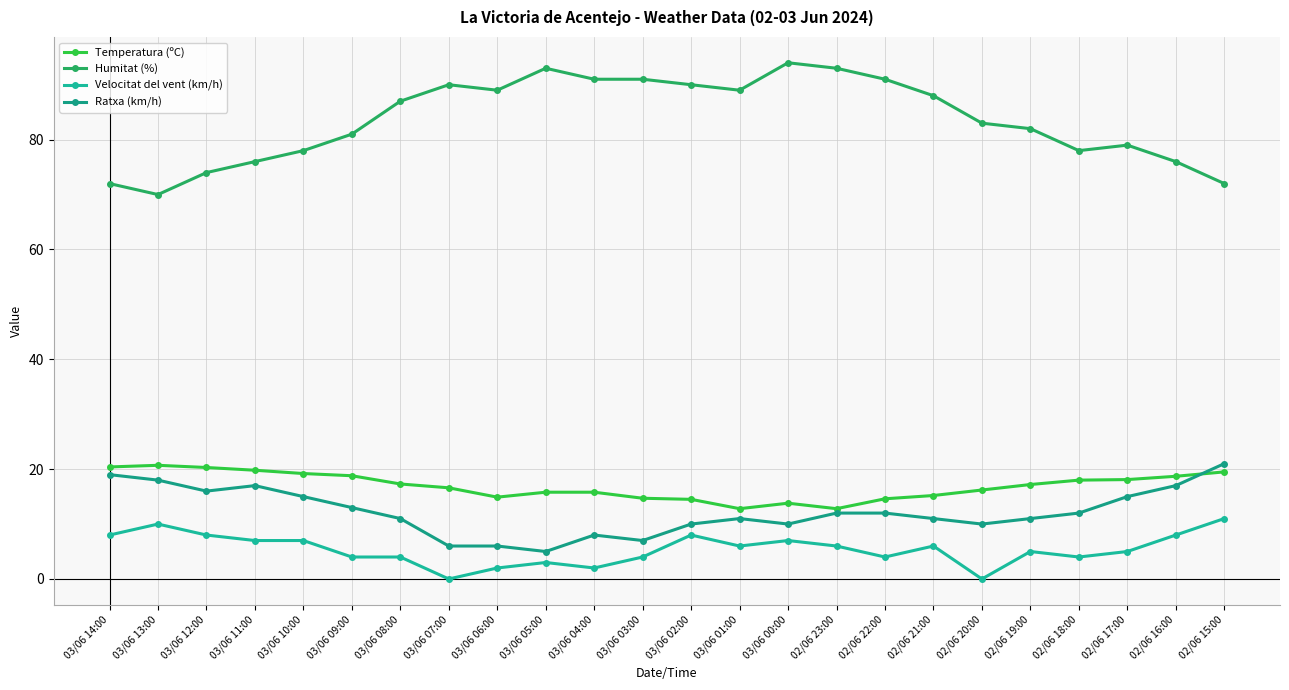

Reading left to right, what are all the values shown in this chart?

Temperatura (ºC): 03/06 14:00=20.4	03/06 13:00=20.7	03/06 12:00=20.3	03/06 11:00=19.8	03/06 10:00=19.2	03/06 09:00=18.8	03/06 08:00=17.3	03/06 07:00=16.6	03/06 06:00=14.9	03/06 05:00=15.8	03/06 04:00=15.8	03/06 03:00=14.7	03/06 02:00=14.5	03/06 01:00=12.8	03/06 00:00=13.8	02/06 23:00=12.8	02/06 22:00=14.6	02/06 21:00=15.2	02/06 20:00=16.2	02/06 19:00=17.2	02/06 18:00=18.0	02/06 17:00=18.1	02/06 16:00=18.7	02/06 15:00=19.5
Humitat (%): 03/06 14:00=72.0	03/06 13:00=70.0	03/06 12:00=74.0	03/06 11:00=76.0	03/06 10:00=78.0	03/06 09:00=81.0	03/06 08:00=87.0	03/06 07:00=90.0	03/06 06:00=89.0	03/06 05:00=93.0	03/06 04:00=91.0	03/06 03:00=91.0	03/06 02:00=90.0	03/06 01:00=89.0	03/06 00:00=94.0	02/06 23:00=93.0	02/06 22:00=91.0	02/06 21:00=88.0	02/06 20:00=83.0	02/06 19:00=82.0	02/06 18:00=78.0	02/06 17:00=79.0	02/06 16:00=76.0	02/06 15:00=72.0
Velocitat del vent (km/h): 03/06 14:00=8.0	03/06 13:00=10.0	03/06 12:00=8.0	03/06 11:00=7.0	03/06 10:00=7.0	03/06 09:00=4.0	03/06 08:00=4.0	03/06 07:00=0.0	03/06 06:00=2.0	03/06 05:00=3.0	03/06 04:00=2.0	03/06 03:00=4.0	03/06 02:00=8.0	03/06 01:00=6.0	03/06 00:00=7.0	02/06 23:00=6.0	02/06 22:00=4.0	02/06 21:00=6.0	02/06 20:00=0.0	02/06 19:00=5.0	02/06 18:00=4.0	02/06 17:00=5.0	02/06 16:00=8.0	02/06 15:00=11.0
Ratxa (km/h): 03/06 14:00=19.0	03/06 13:00=18.0	03/06 12:00=16.0	03/06 11:00=17.0	03/06 10:00=15.0	03/06 09:00=13.0	03/06 08:00=11.0	03/06 07:00=6.0	03/06 06:00=6.0	03/06 05:00=5.0	03/06 04:00=8.0	03/06 03:00=7.0	03/06 02:00=10.0	03/06 01:00=11.0	03/06 00:00=10.0	02/06 23:00=12.0	02/06 22:00=12.0	02/06 21:00=11.0	02/06 20:00=10.0	02/06 19:00=11.0	02/06 18:00=12.0	02/06 17:00=15.0	02/06 16:00=17.0	02/06 15:00=21.0